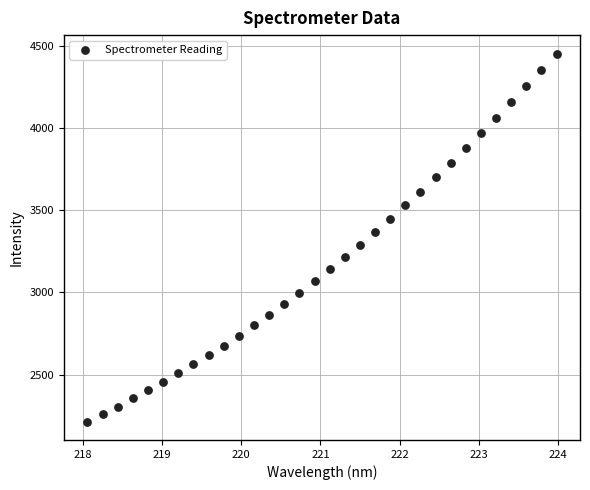

What is the range of X values (max minus min)?

5.9